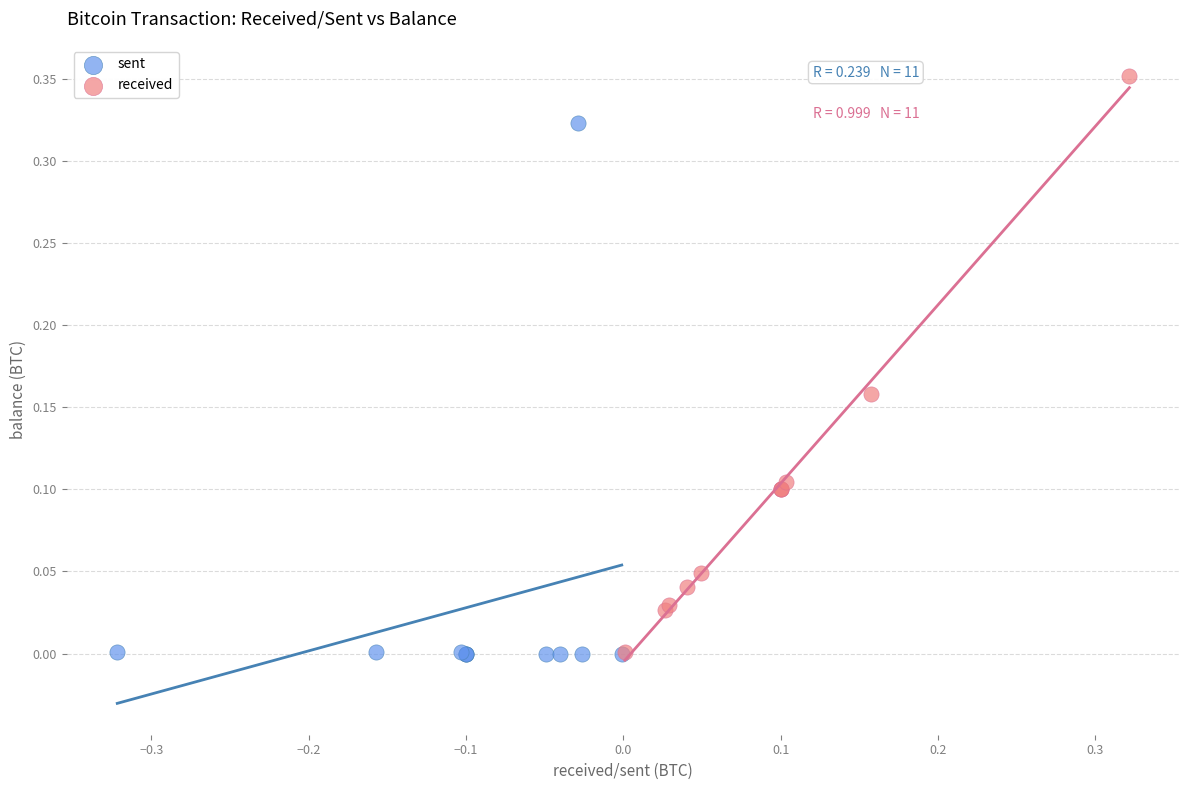

Which series contains the highest Y value?

received